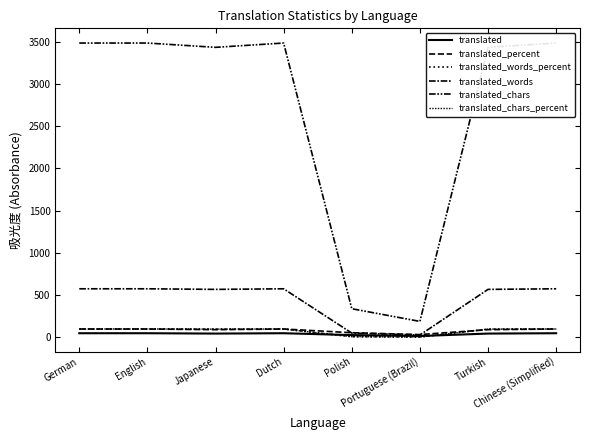

What is the sum of the translated_words values at Japanese and English?

1145.0